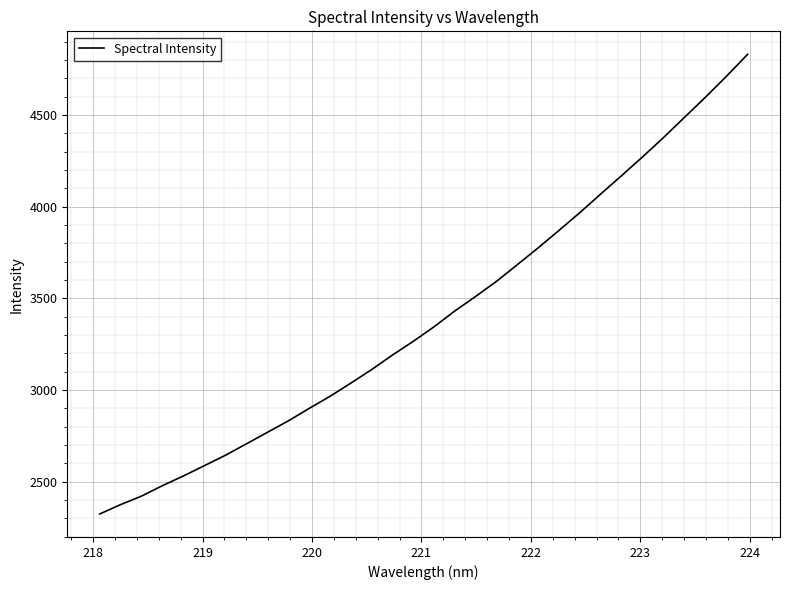

What is the average value?

3401.3